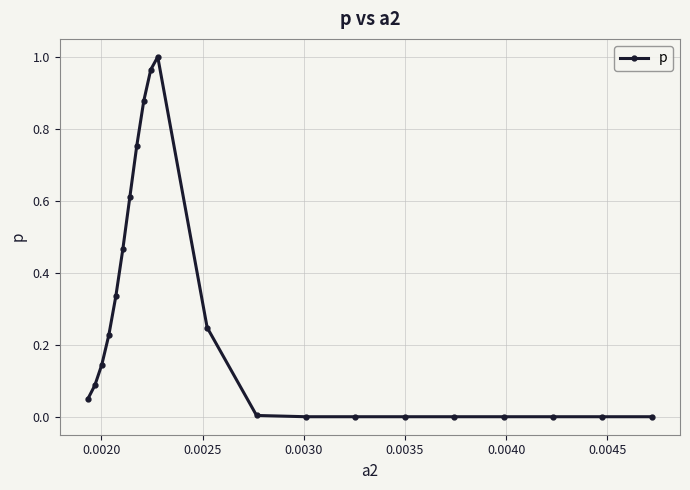

What is the sum of all values?

5.8